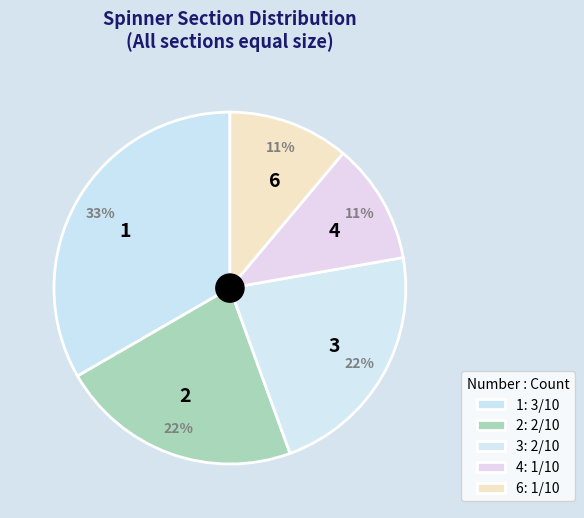

Is it true that 4 is 11% of the pie?

True